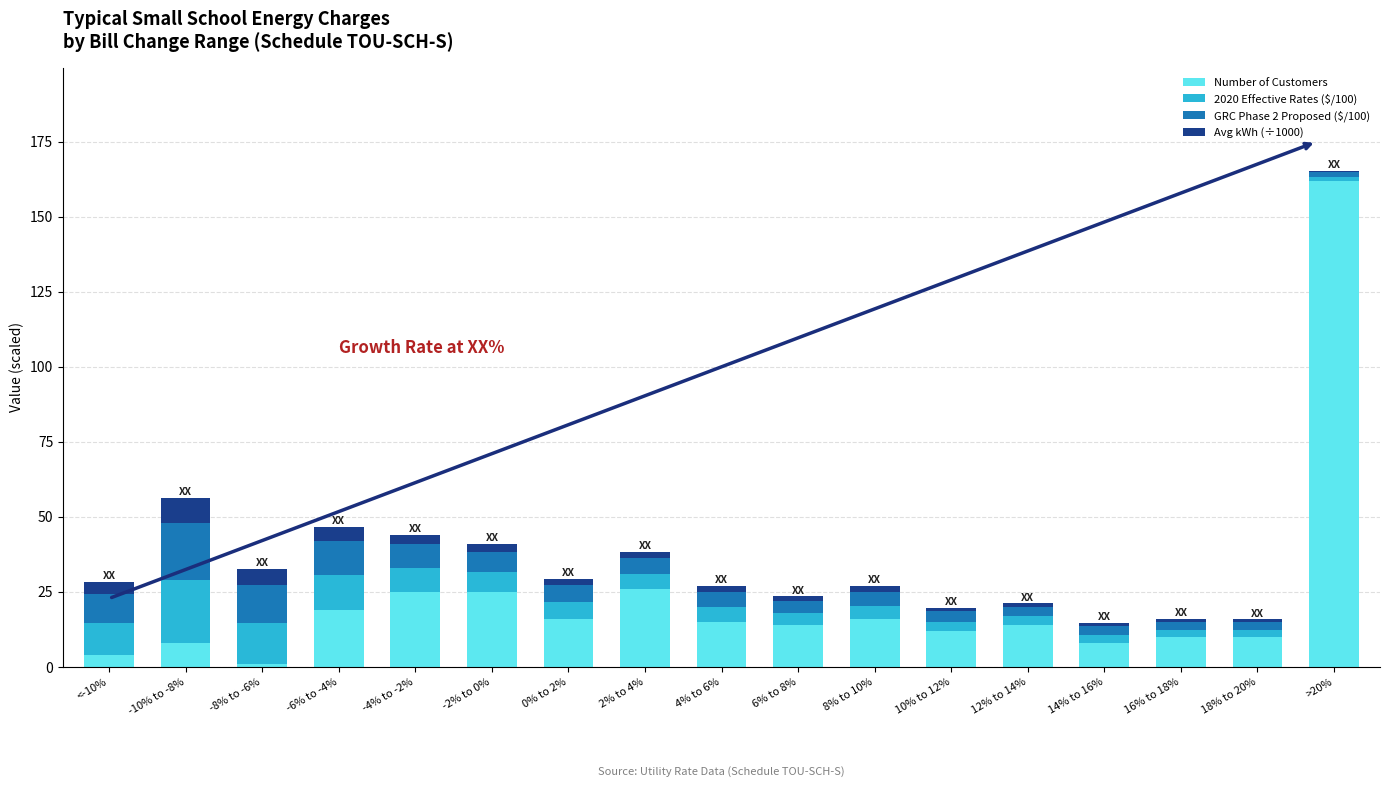

Are the bars grouped side by side (vs. stacked)?

No